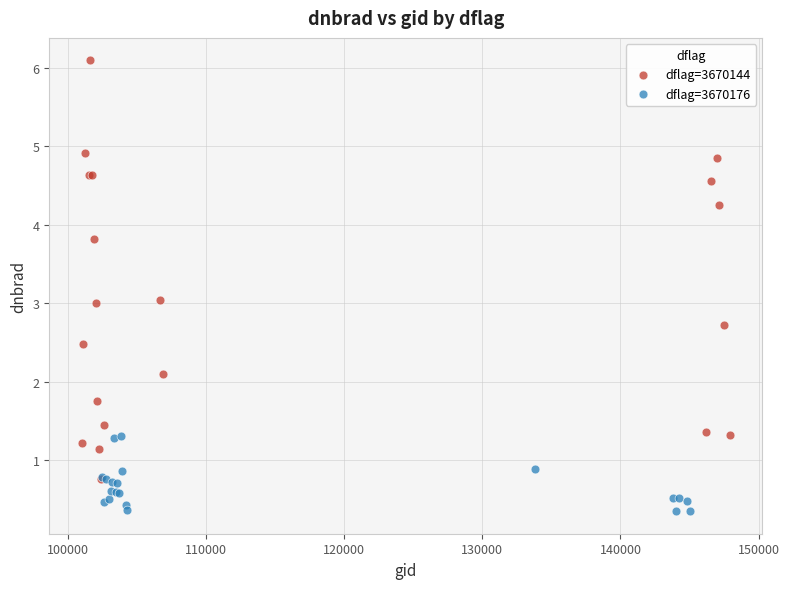

Which series contains the highest Y value?

dflag=3670144